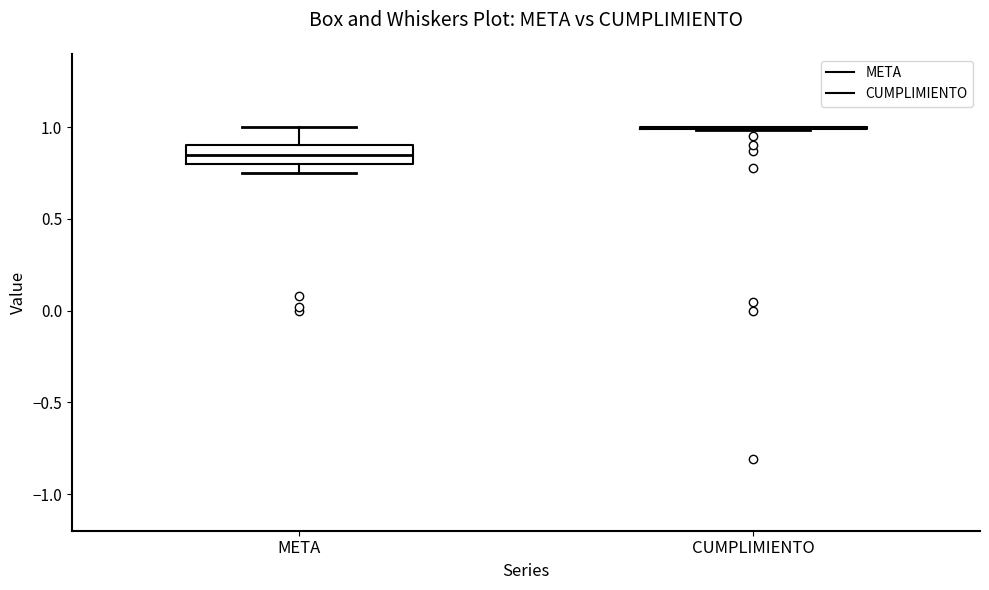

Which box is the tallest, from its lower edge to its upper edge?

META